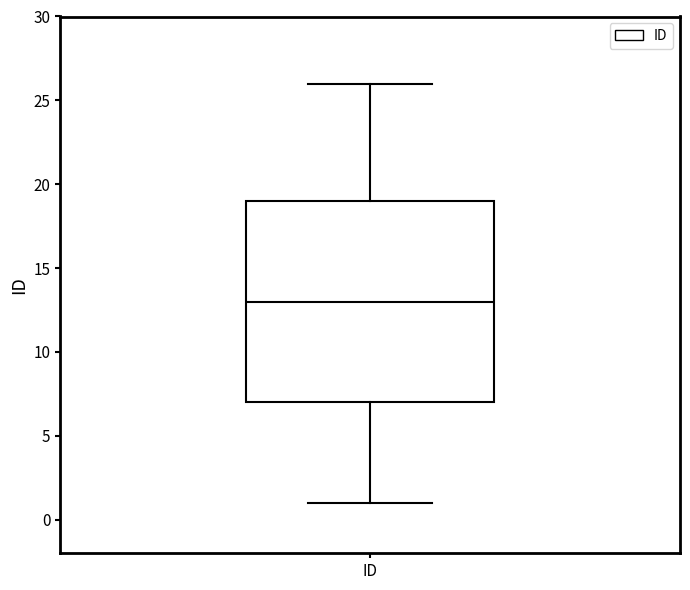

Where is the lower edge of the box for ID on the y-axis? The values are not printed on the chart, so give them approximately, as read against the axis.

7